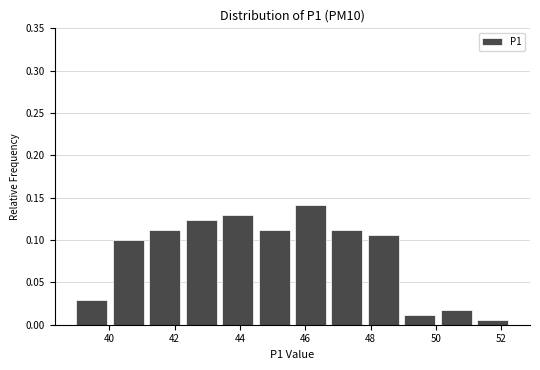

Reading left to right, list every bar in this chart as the range it spans on the x-axis followed by its height. Neither the bar edges nor the heights are printed on the chart, so give them approximately, as read against the axes.

39.0 to 40.0: 0.030
40.0 to 41.2: 0.100
41.2 to 42.2: 0.110
42.2 to 43.4: 0.125
43.4 to 44.4: 0.130
44.4 to 45.6: 0.110
45.6 to 46.8: 0.140
46.8 to 47.8: 0.110
47.8 to 49.0: 0.105
49.0 to 50.0: 0.010
50.0 to 51.2: 0.020
51.2 to 52.4: 0.005